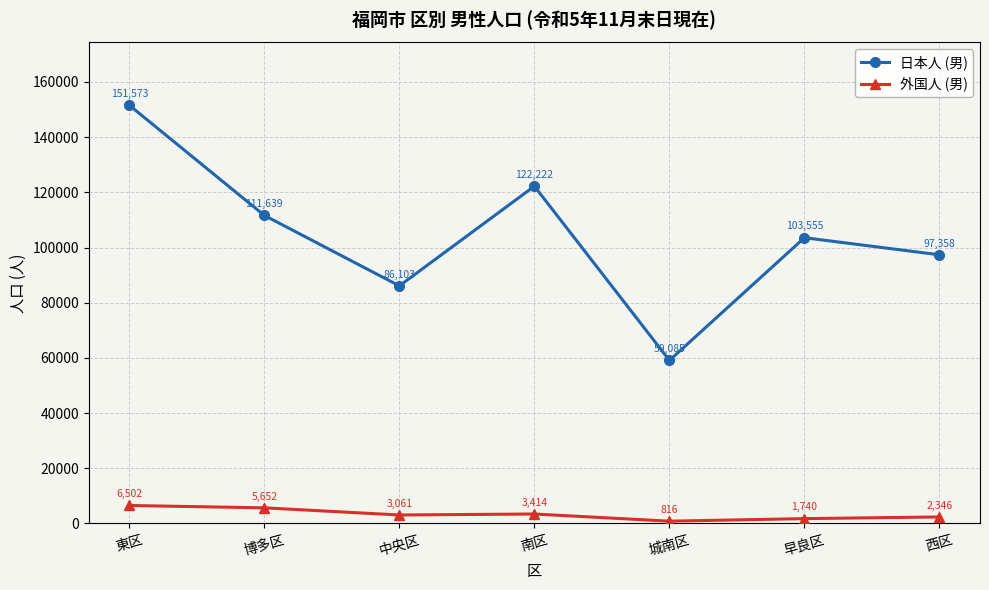

Count the 外国人 (男) values in the range 1740 to 5652.

5